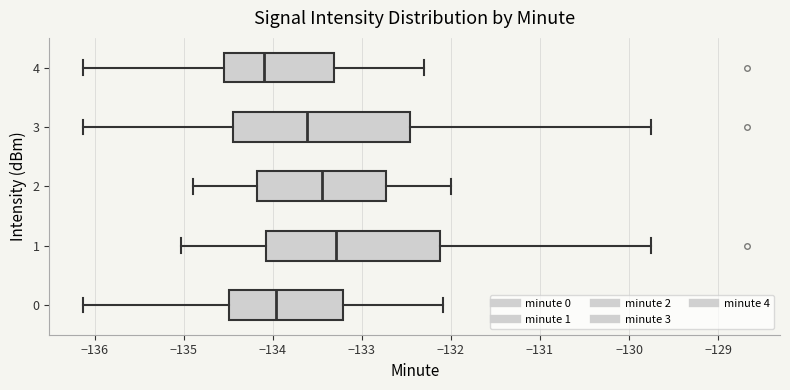

Where is the right edge of the box at y = 1 on the x-axis? The values are not printed on the chart, so give them approximately, as read against the axis.

-132.1